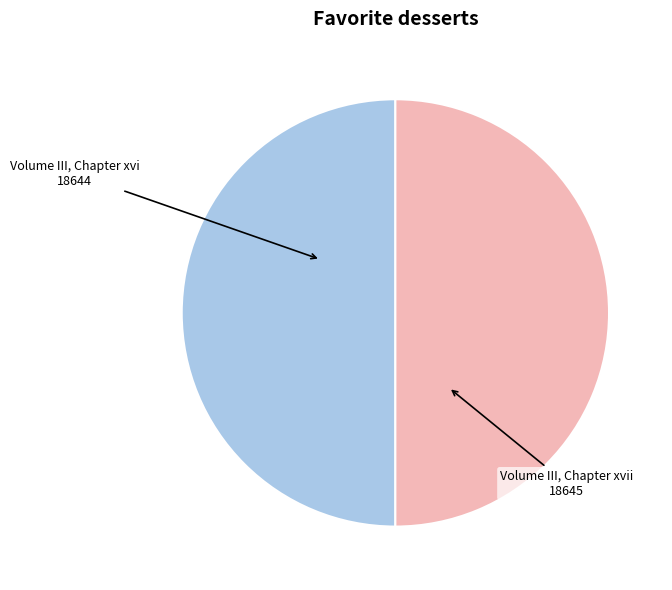

Count the number of slices in the pie.

2